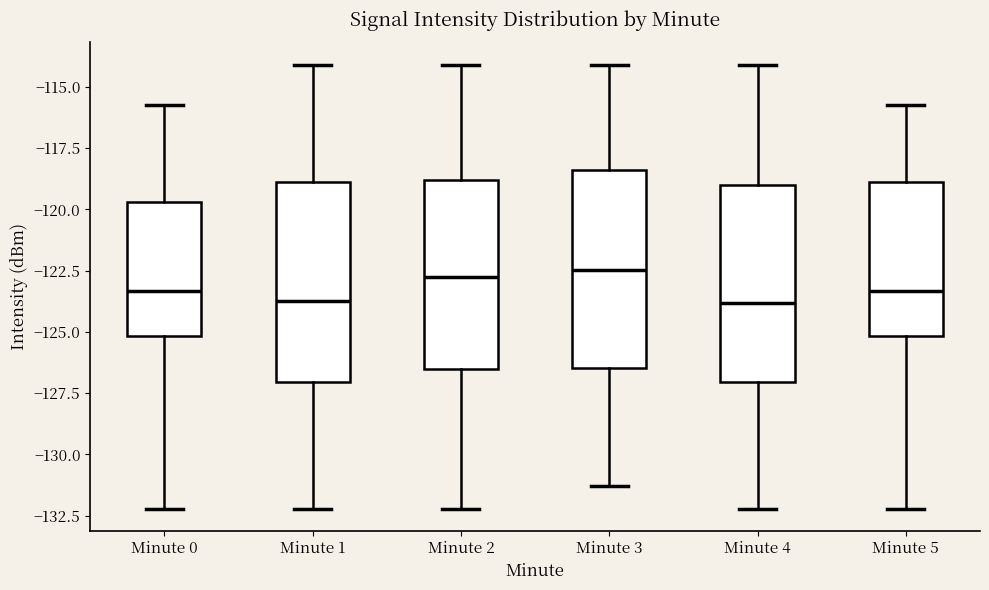

Where does the upper whisker of the box for Minute 4 end on the y-axis? The values are not printed on the chart, so give them approximately, as read against the axis.

-114.0